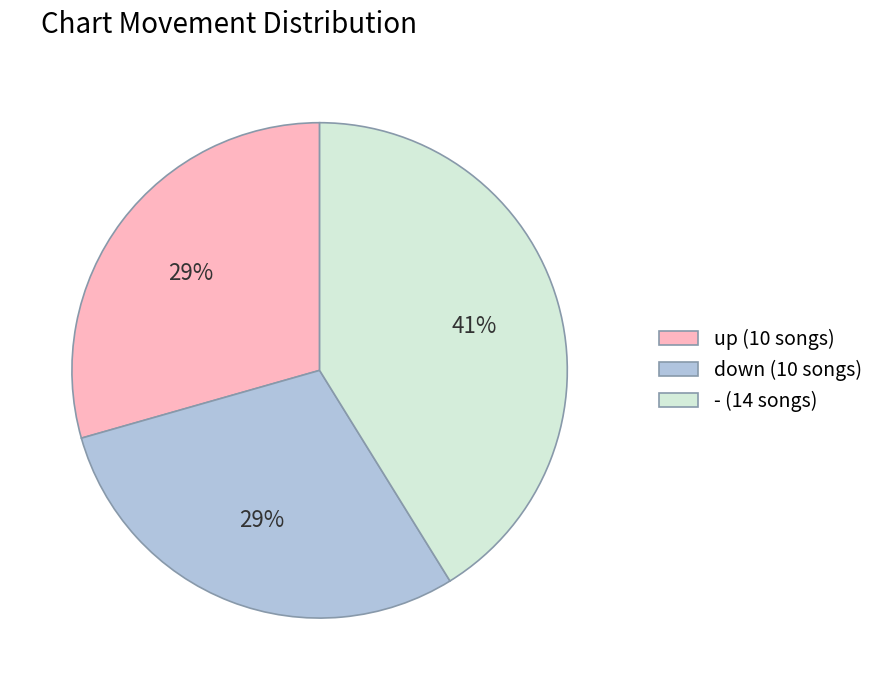

To the nearest percent, what is the average slice percentage?

33%